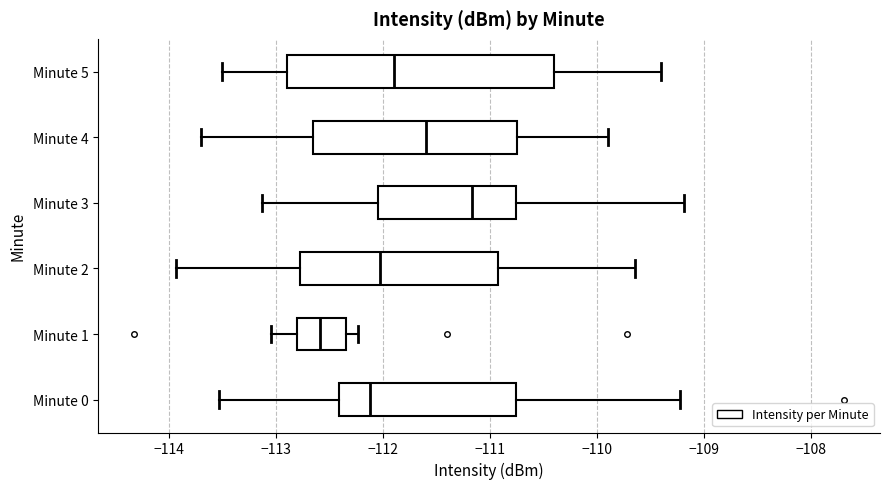

Reading bottom to top, read every box against the x-axis: the position of its median line, the range the box covers, and the ends of its whiskers. The values are not printed on the chart, so give them approximately, as read against the axis.

Minute 0: median -112.1, box -112.4 to -110.8, whiskers -113.5 to -109.2
Minute 1: median -112.6, box -112.8 to -112.3, whiskers -113.0 to -112.2
Minute 2: median -112.0, box -112.8 to -110.9, whiskers -113.9 to -109.6
Minute 3: median -111.2, box -112.0 to -110.8, whiskers -113.1 to -109.2
Minute 4: median -111.6, box -112.6 to -110.7, whiskers -113.7 to -109.9
Minute 5: median -111.9, box -112.9 to -110.4, whiskers -113.5 to -109.4